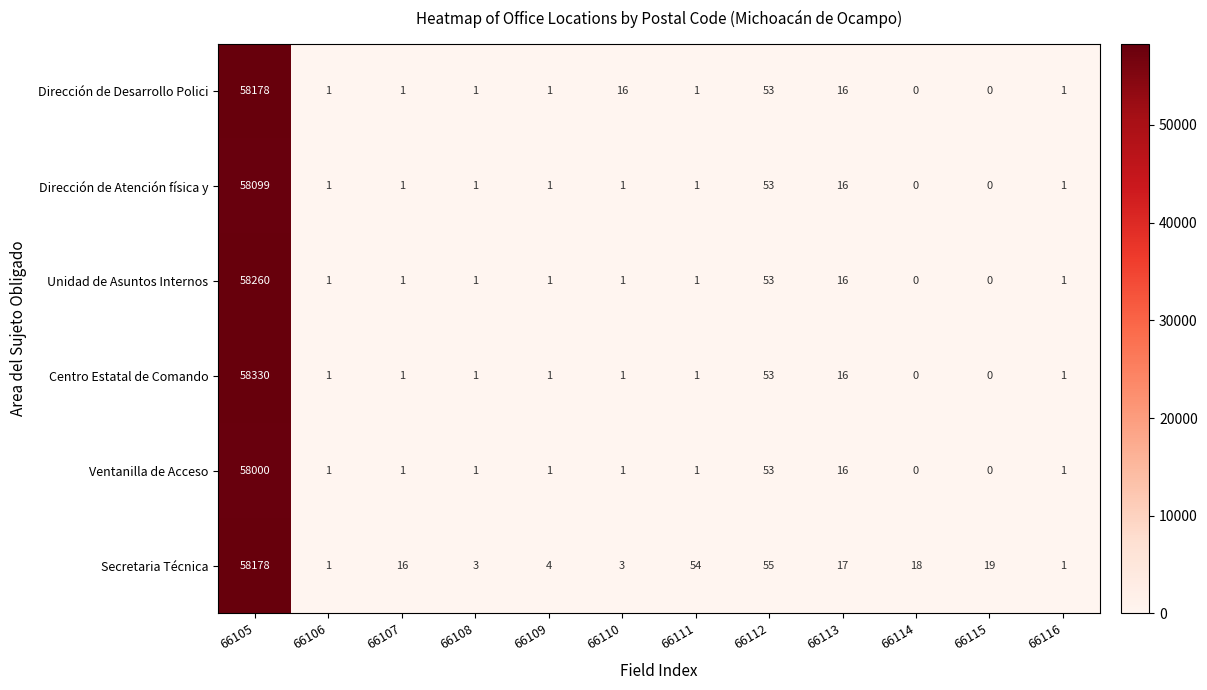

Which category has the highest value across all series?

66105